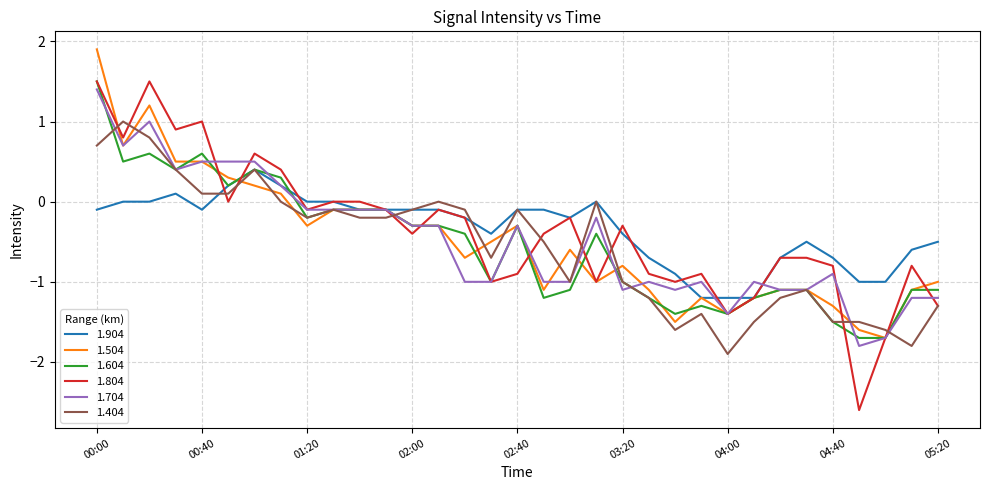

Which series has the widest spread of values?

1.804